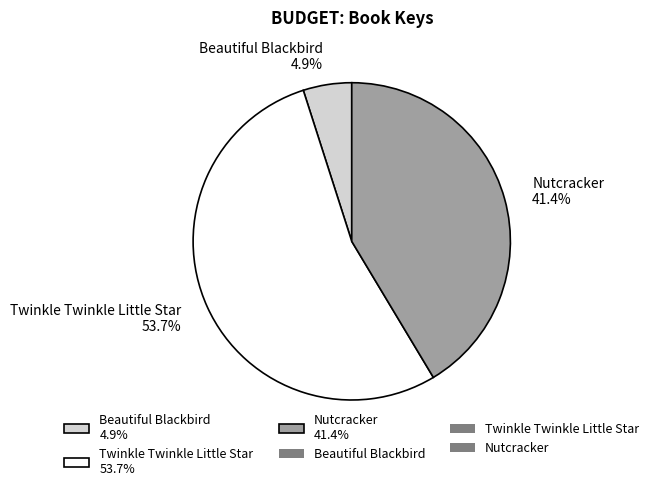

Rank the categories by value from highest to lowest.

Twinkle Twinkle Little Star, Nutcracker, Beautiful Blackbird